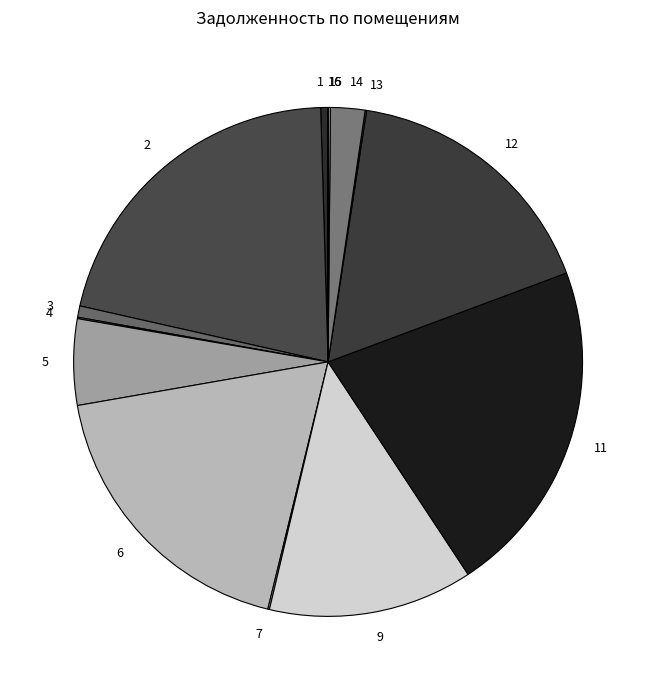

Count the number of slices in the pie.

14